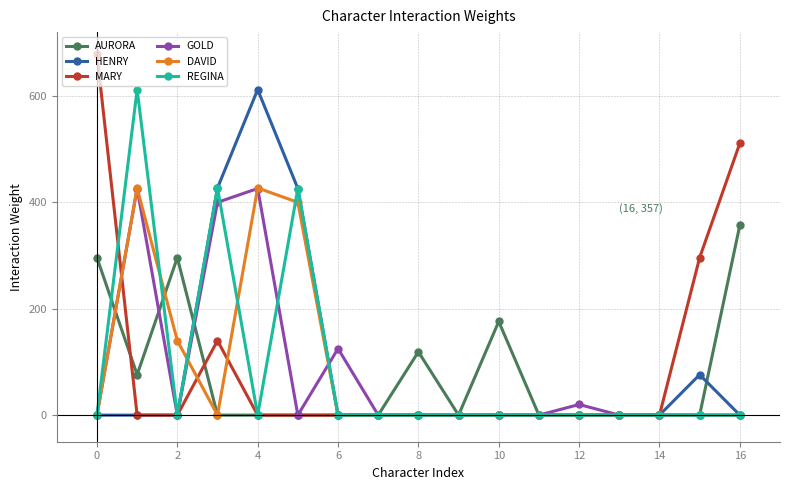

Which series has the largest range (max minus min)?

MARY